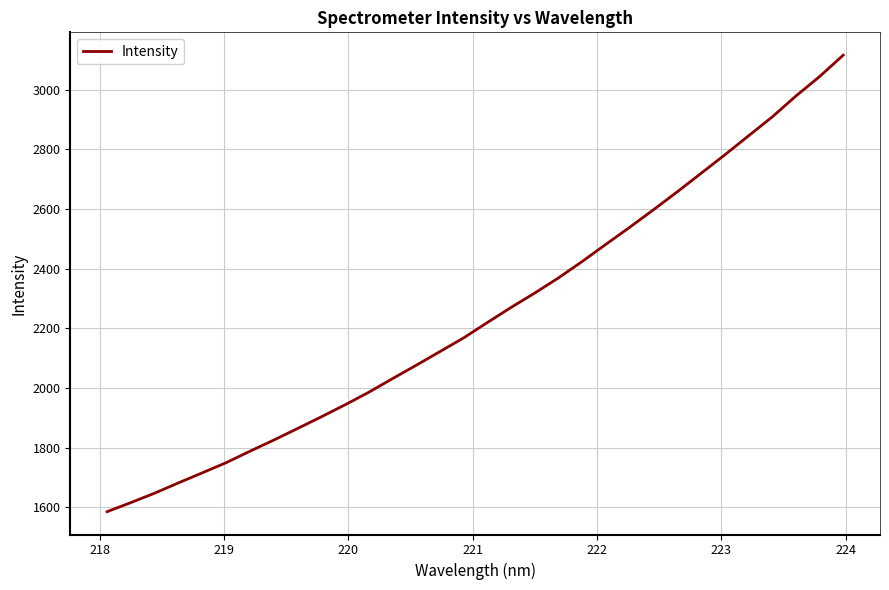

What is the average value?

2248.5